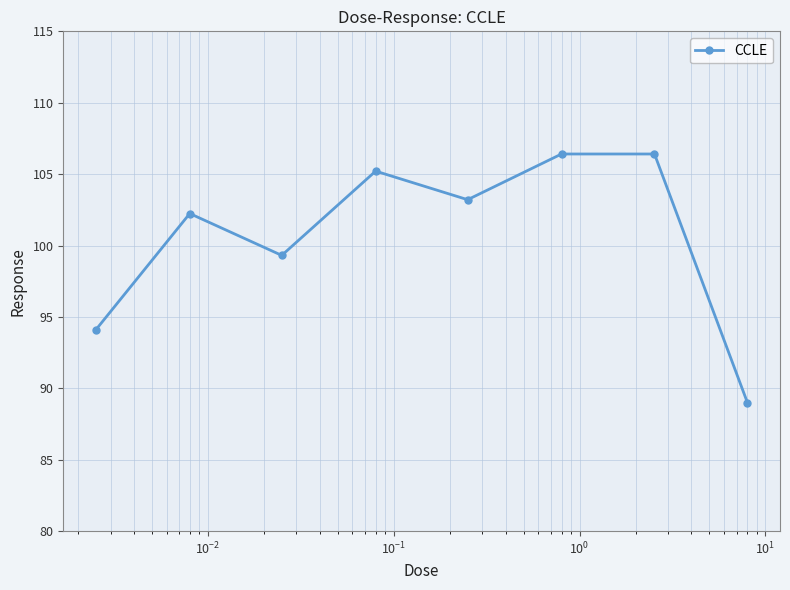

What is the sum of all values?

805.9